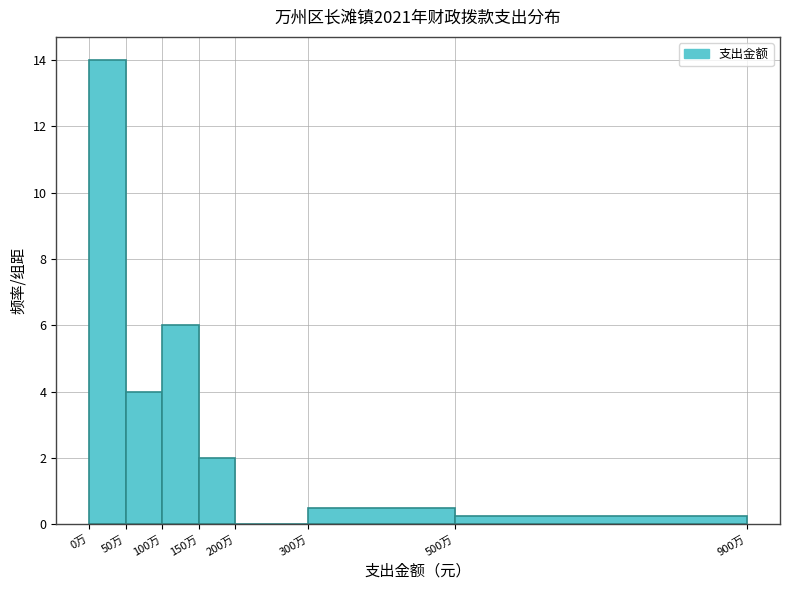

At which category does the chart reach its peak across all series?

0万